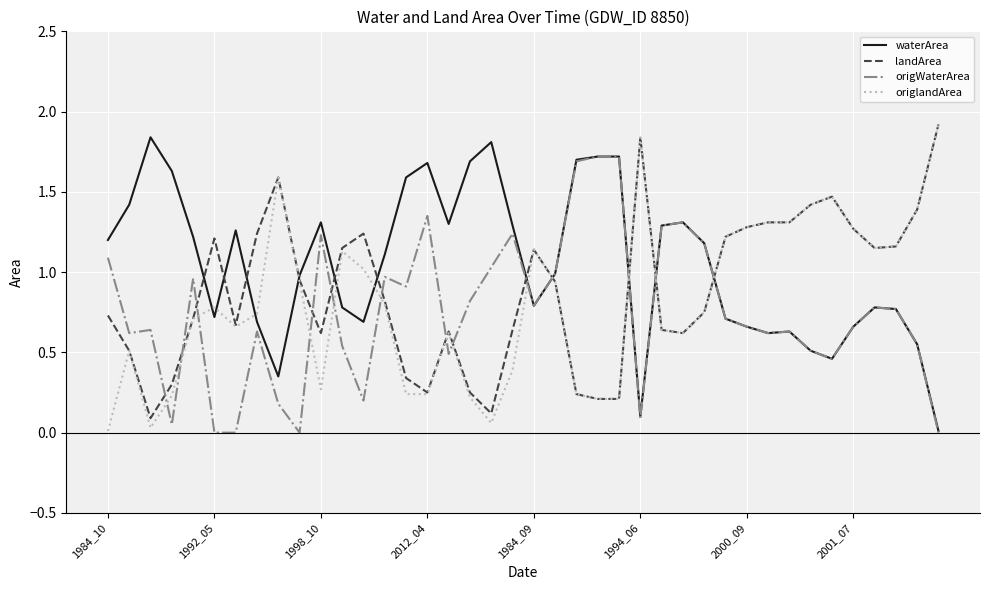

What is the difference between the maximum and minimum values in the origlandArea series?

1.9